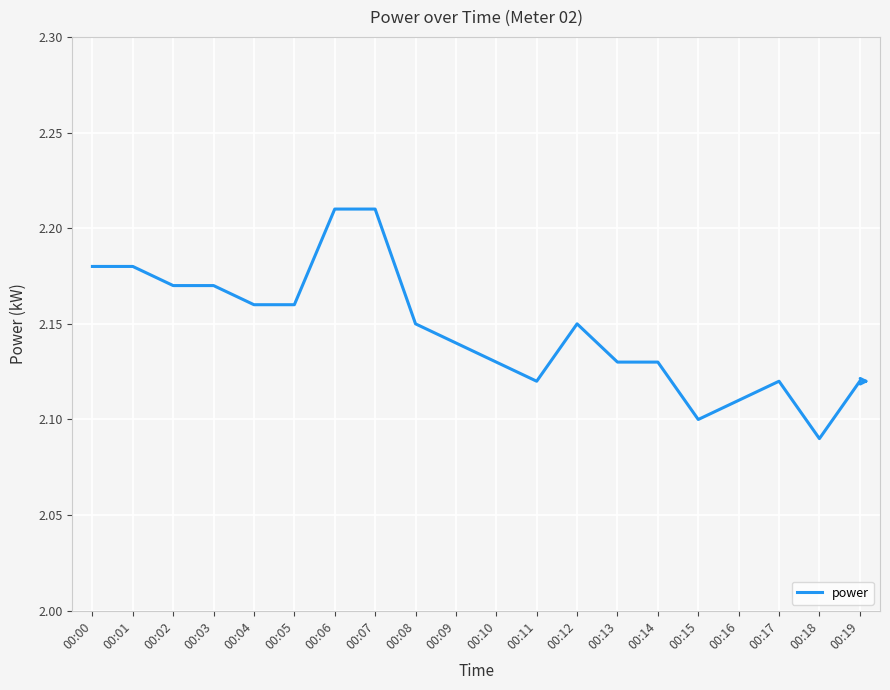

Which has a higher value, 00:13 or 00:09?

00:09